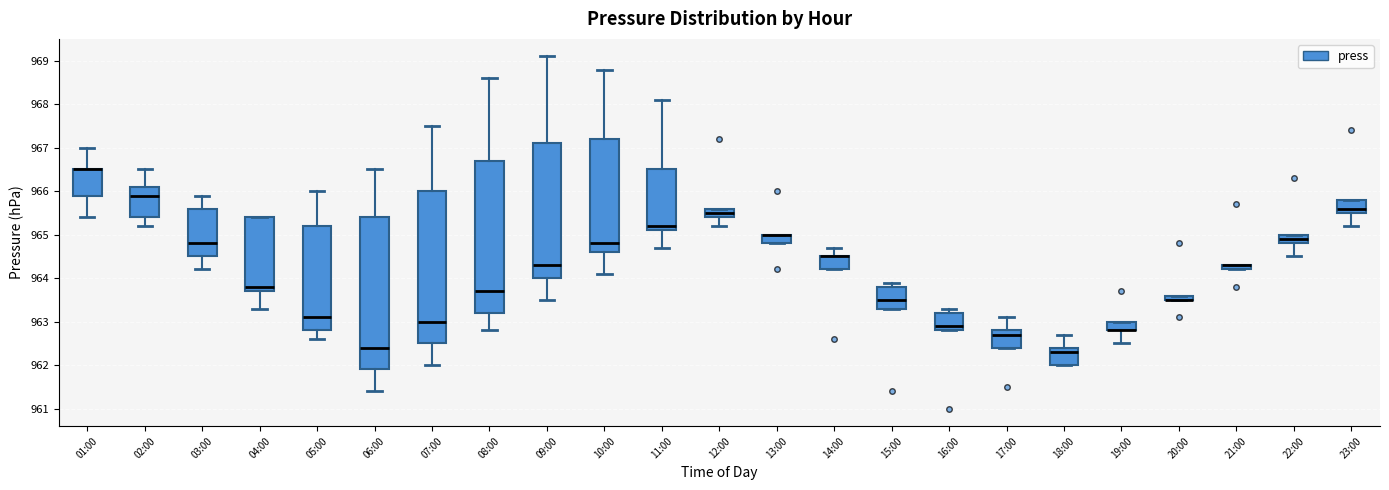

Where does the lower whisker of the box for 22:00 end on the y-axis? The values are not printed on the chart, so give them approximately, as read against the axis.

964.5